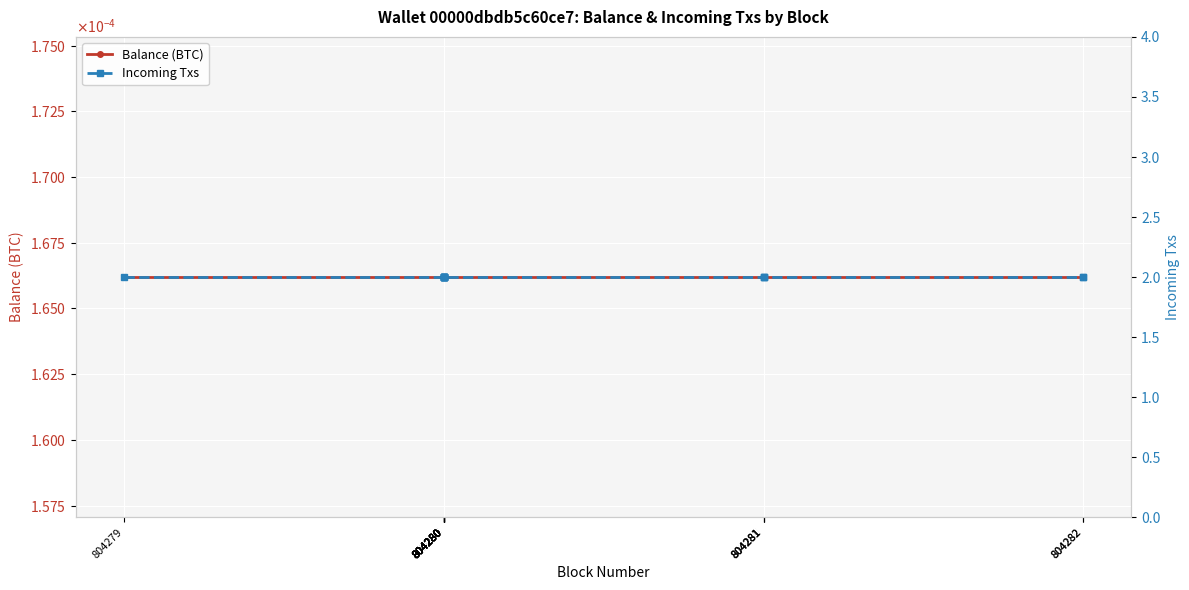

Between 804280 and 804281, which is larger?

804280